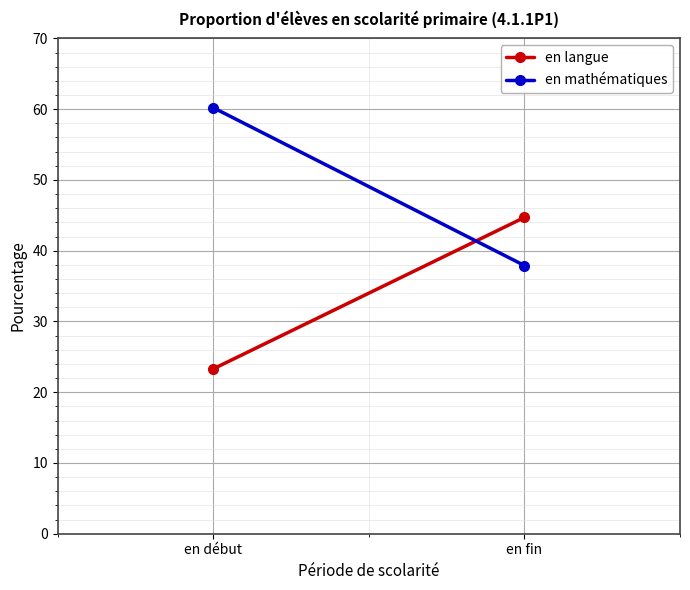

What is the label of the 2nd point from the right?

en début